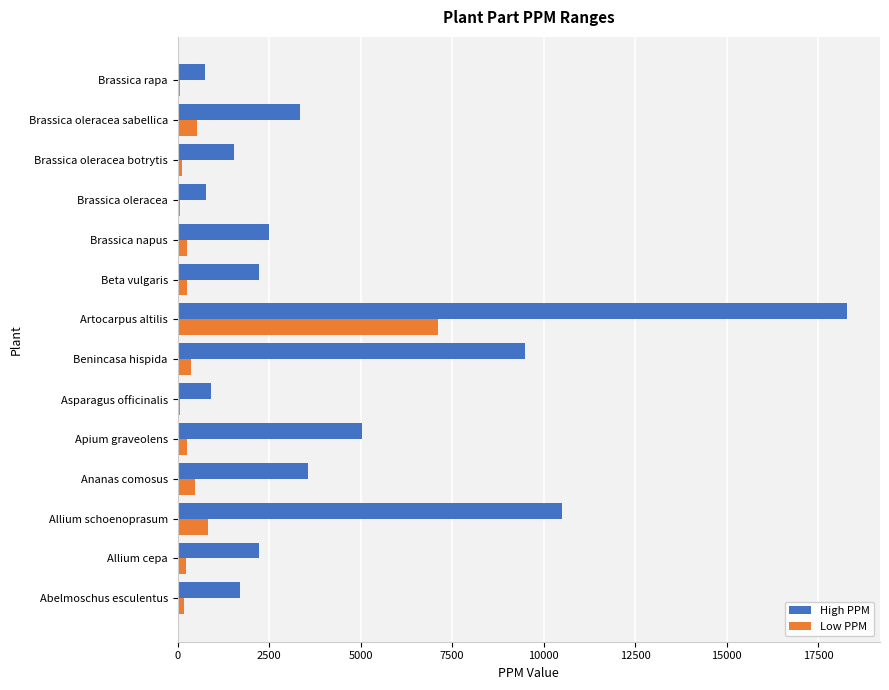

At which category is the sum across all series the highest?

Artocarpus altilis